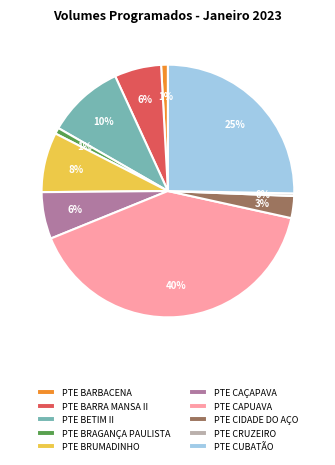

Which category has the biggest portion of the pie?

PTE CAPUAVA